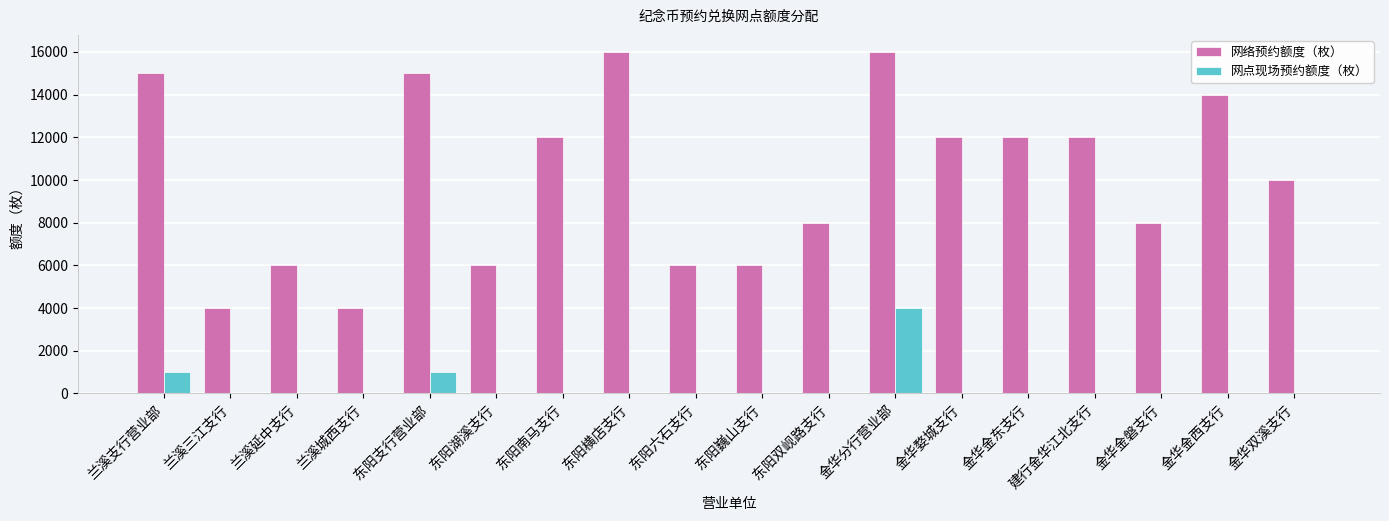

Is the value of 网点现场预约额度（枚） at 东阳六石支行 greater than the value of 网络预约额度（枚） at 兰溪延中支行?

No